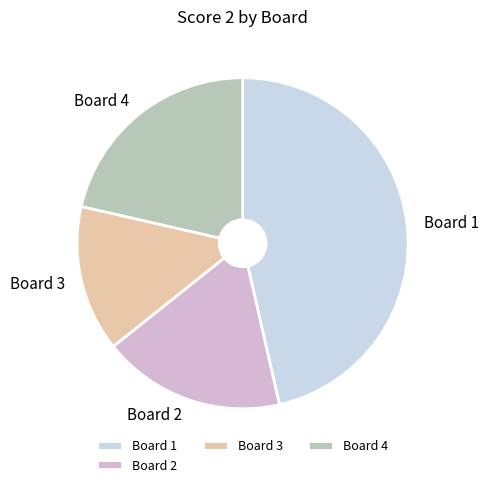

Approximately how many times larger is the value at Board 3 compared to Board 4?

0.7